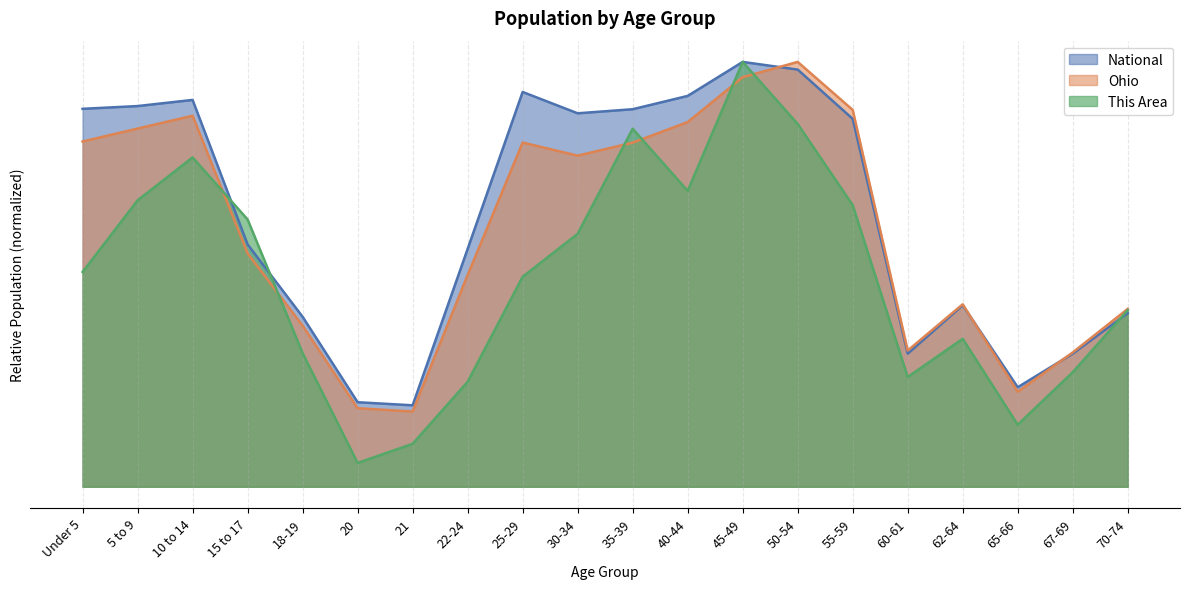

What is the value of the This Area point at the 18th from the left?

0.1